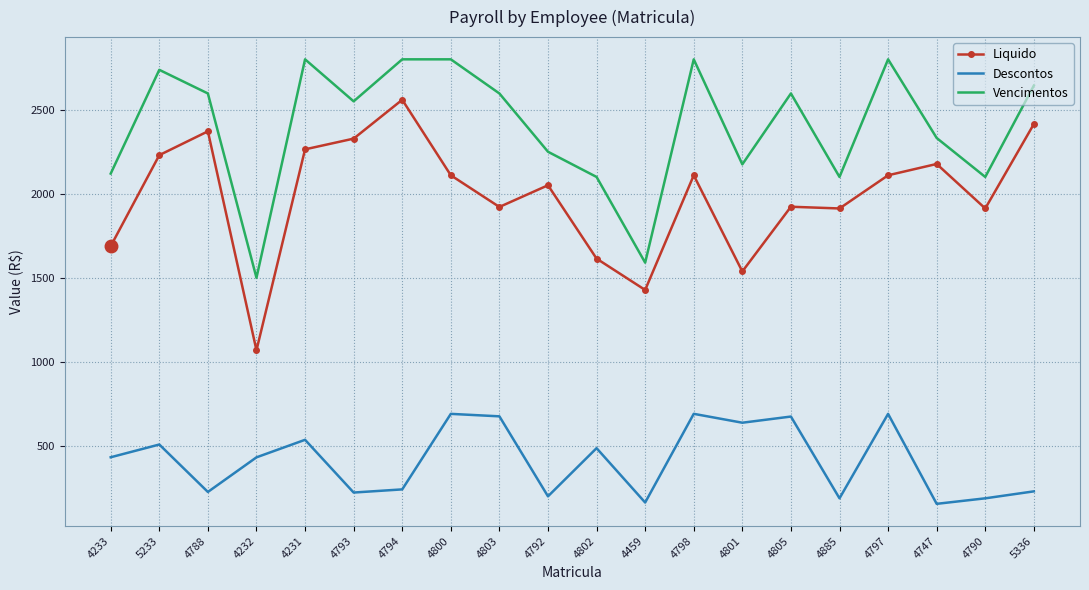

Rank the series at 4803 from lowest to highest value.

Descontos, Liquido, Vencimentos